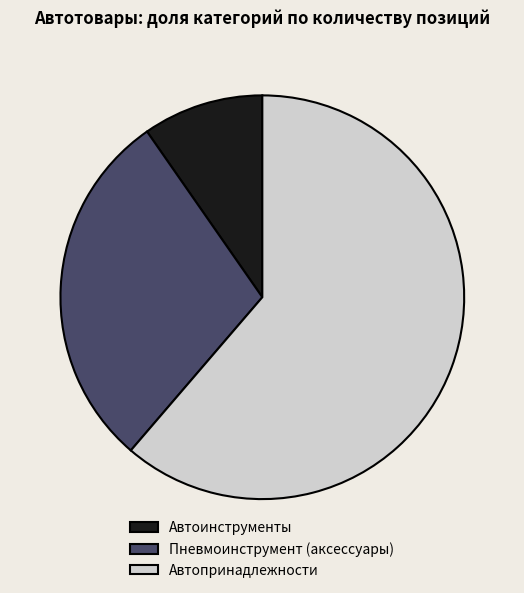

What is the largest slice in the pie chart?

Автопринадлежности